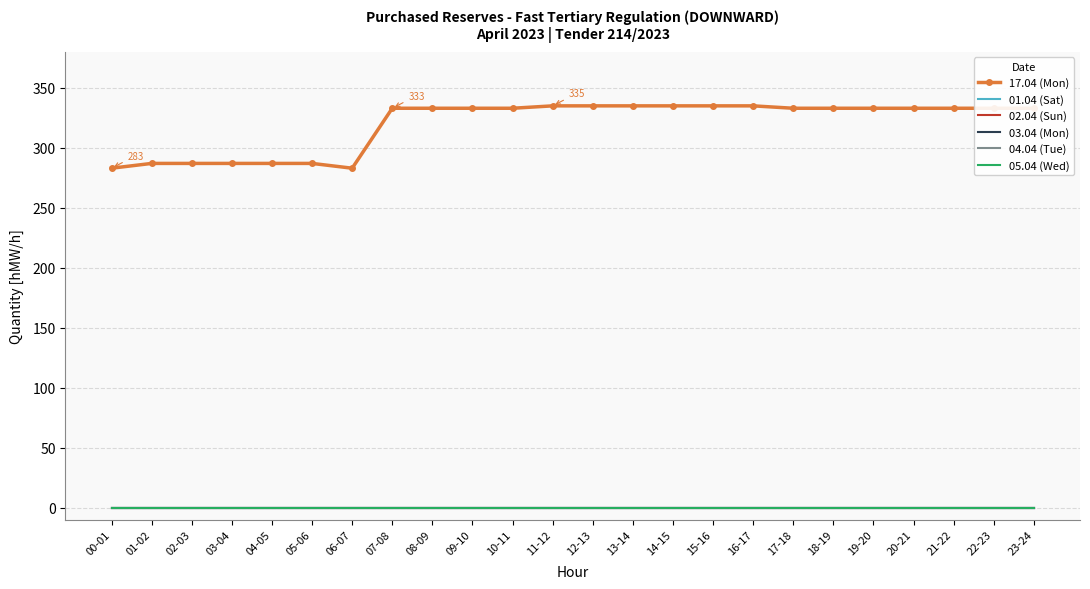

At which label is 02.04 (Sun) closest to 0?

00-01